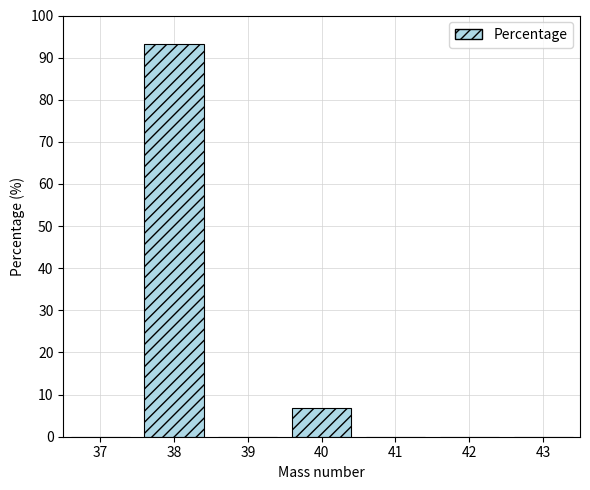

Is it true that the value at 39 is 0.0?

True